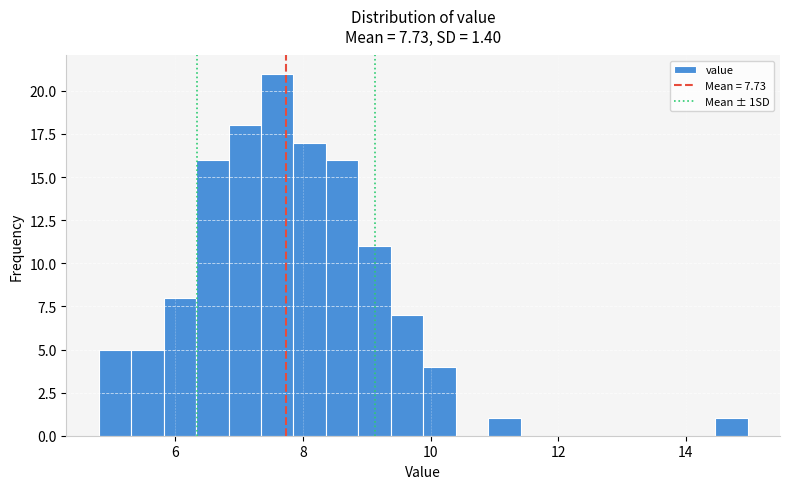

Around what value on the x-axis is the tallest bar? Give the approximate position of its centre, as read against the axis.

7.6